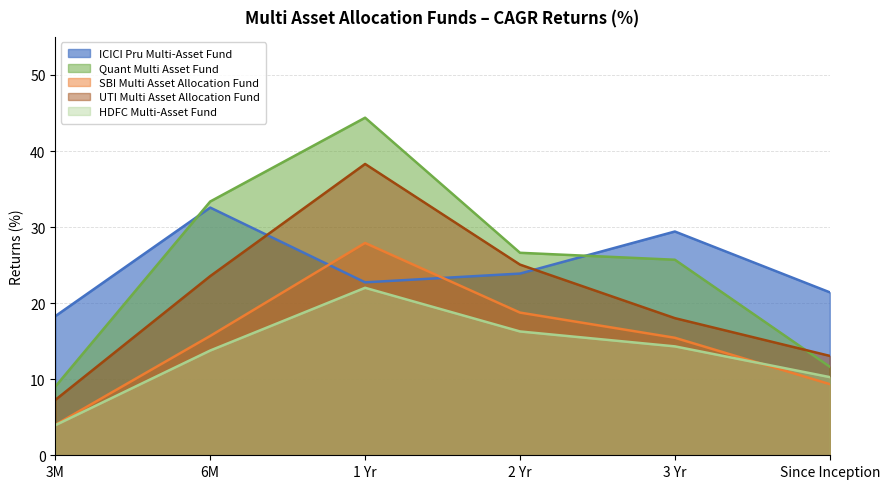

List the series in order of their peak value, highest first.

Quant Multi Asset Fund, UTI Multi Asset Allocation Fund, ICICI Pru Multi-Asset Fund, SBI Multi Asset Allocation Fund, HDFC Multi-Asset Fund